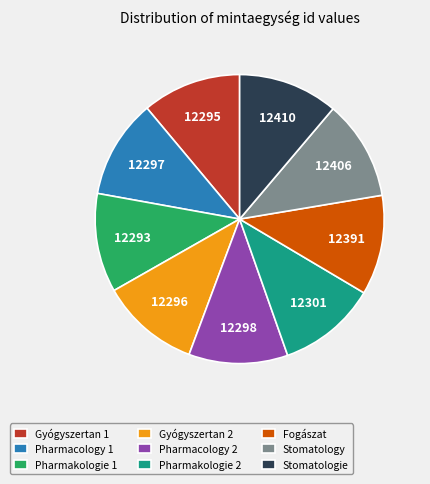

Do Pharmakologie 2 and Pharmacology 2 together represent more than half of the pie?

No